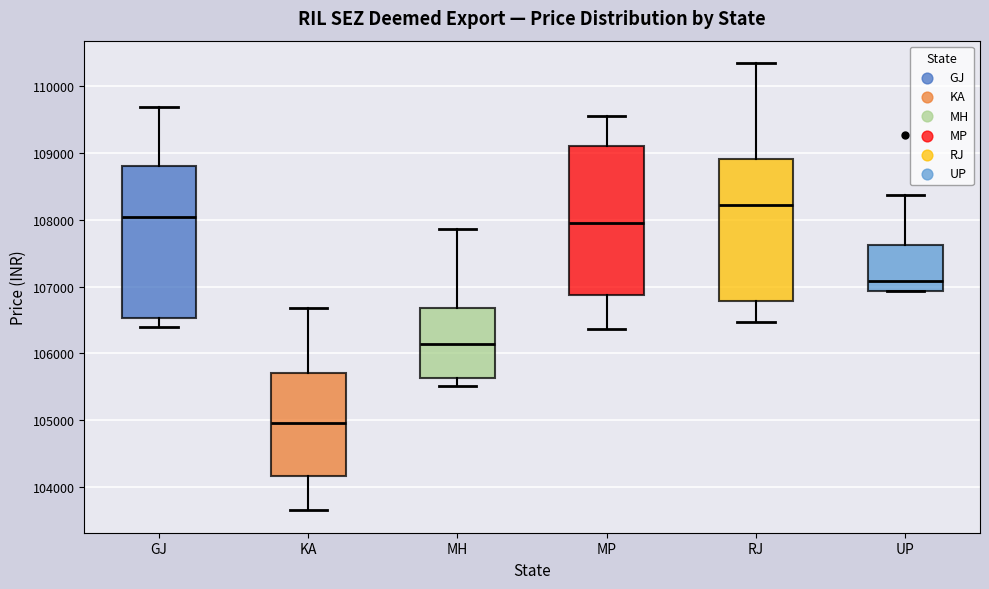

Reading left to right, read every box against the y-axis: the position of its median line, the range the box covers, and the ends of its whiskers. The values are not printed on the chart, so give them approximately, as read against the axis.

GJ: median 108000, box 106500 to 108800, whiskers 106400 to 109700
KA: median 105000, box 104200 to 105700, whiskers 103700 to 106700
MH: median 106100, box 105600 to 106700, whiskers 105500 to 107900
MP: median 108000, box 106900 to 109100, whiskers 106400 to 109600
RJ: median 108200, box 106800 to 108900, whiskers 106500 to 110400
UP: median 107100, box 106900 to 107600, whiskers 106900 to 108400